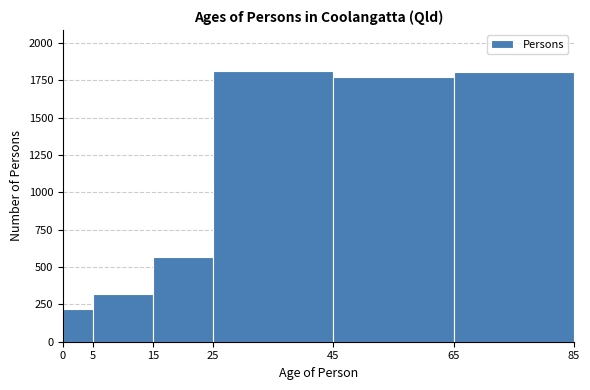

Reading left to right, list every bar in this chart as the range it spans on the x-axis followed by its height. The values are not printed on the chart, so give them approximately, as read against the axis.

0 to 5: 200
5 to 15: 300
15 to 25: 550
25 to 45: 1800
45 to 65: 1800
65 to 85: 1800